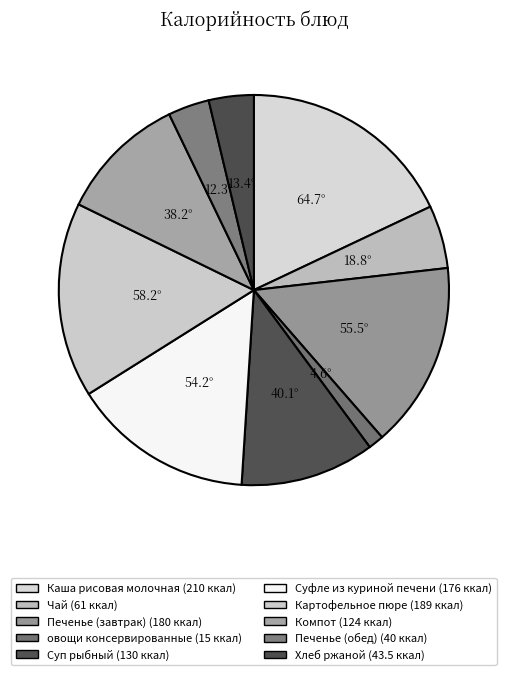

Count the number of slices in the pie.

10